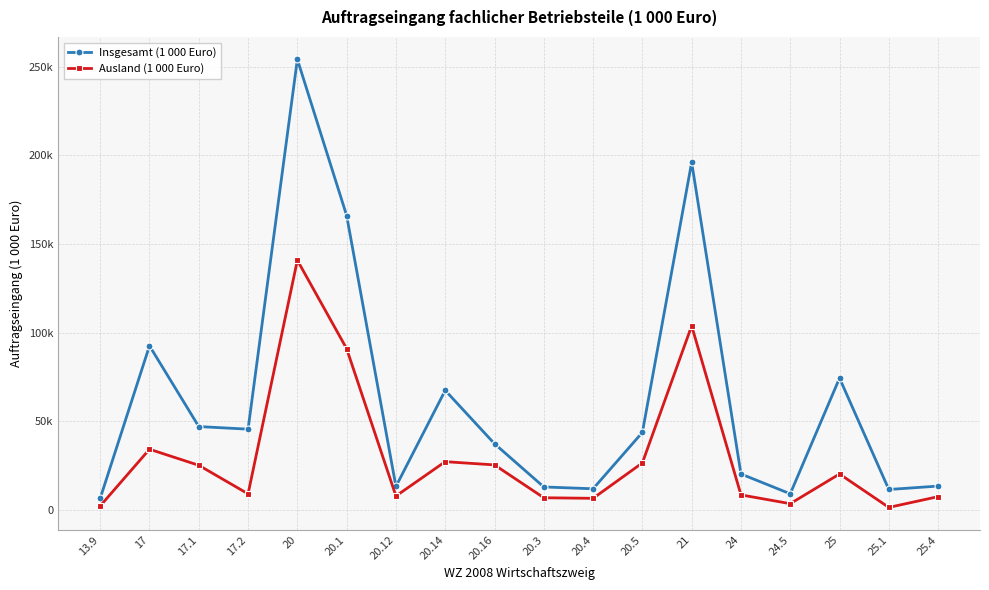

Which label corresponds to the largest value in the chart?

20